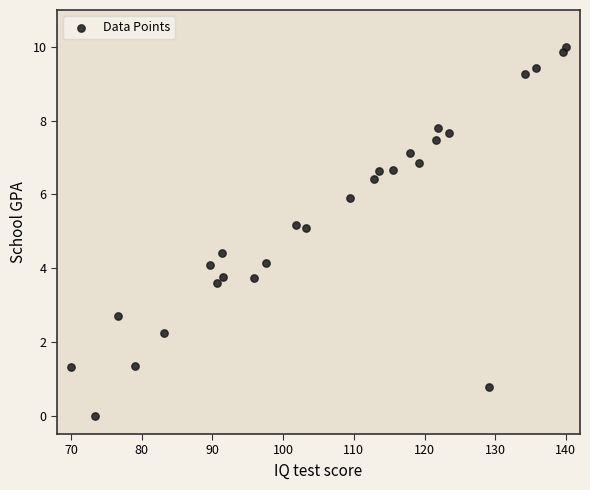

What is the range of Y values (max minus min)?

10.0